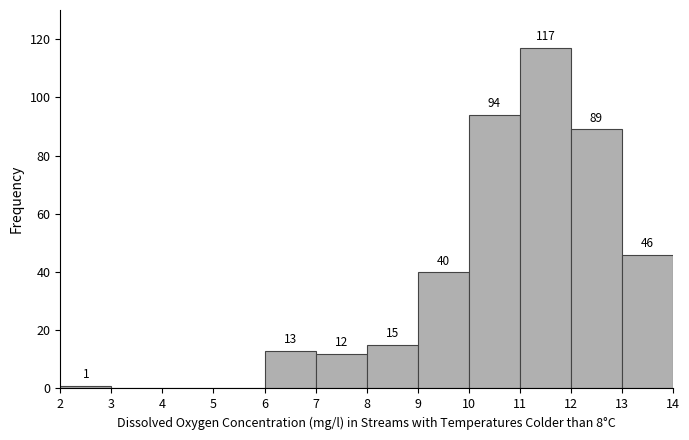

Which range on the x-axis has the tallest bar?

11 to 12